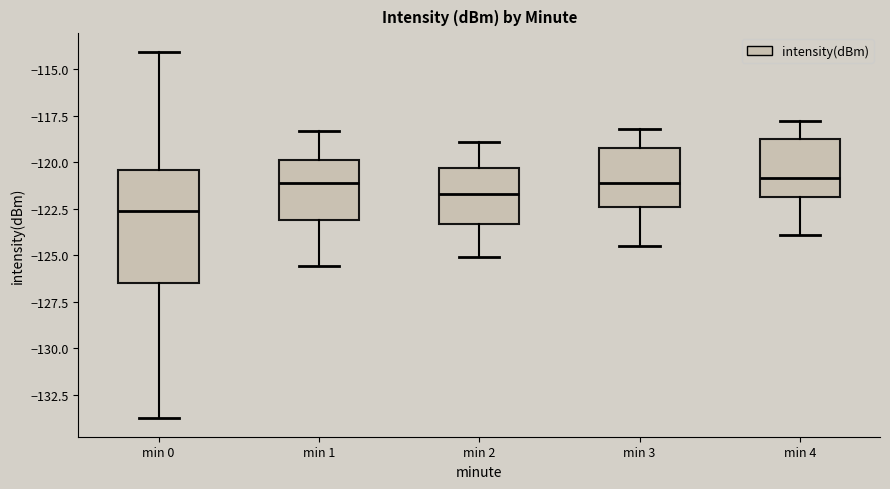

Where is the upper edge of the box for min 1 on the y-axis? The values are not printed on the chart, so give them approximately, as read against the axis.

-120.0